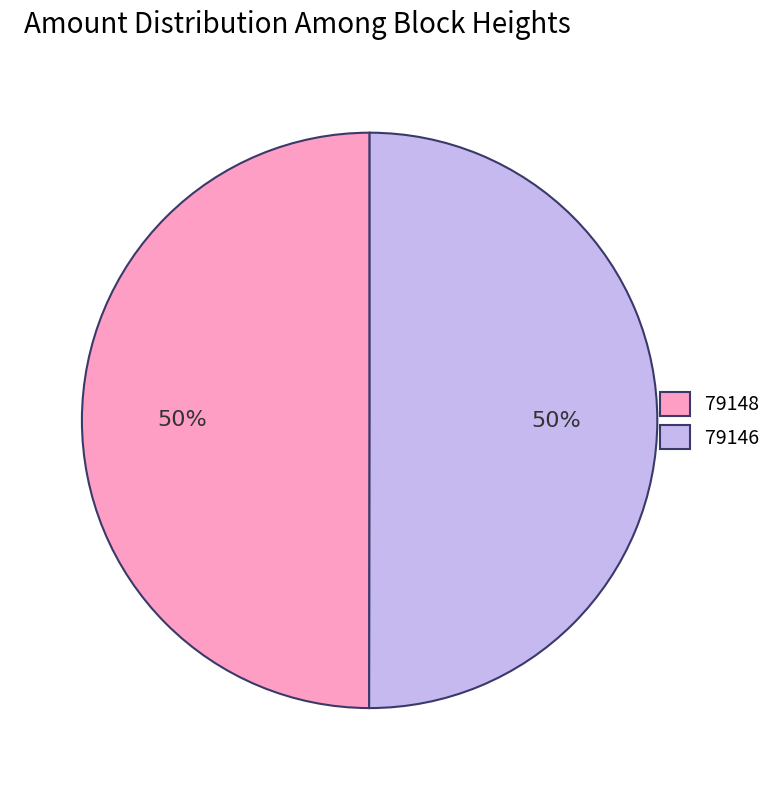

What is the ratio of the value at 79146 to the value at 79148?

1.0